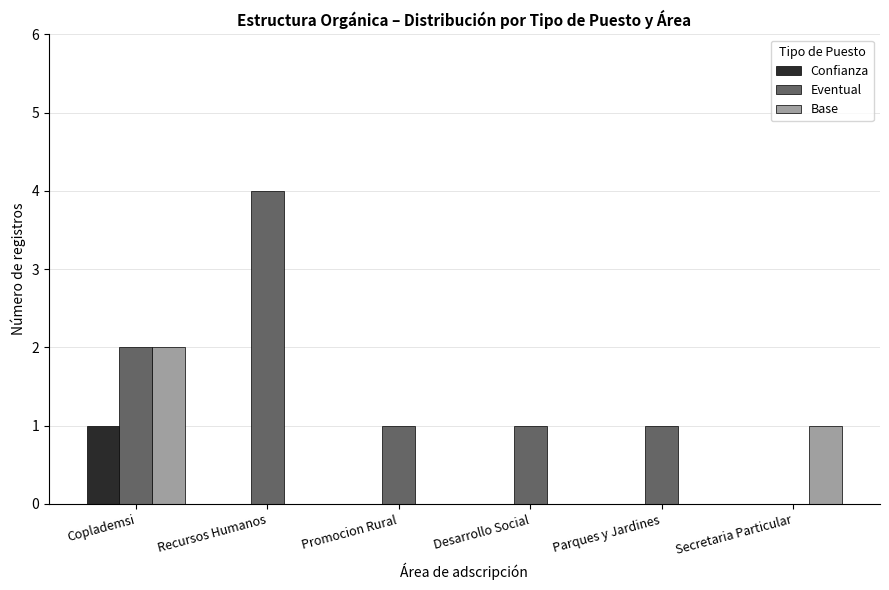

The Confianza series shows 0 at Parques y Jardines. True or false?

True